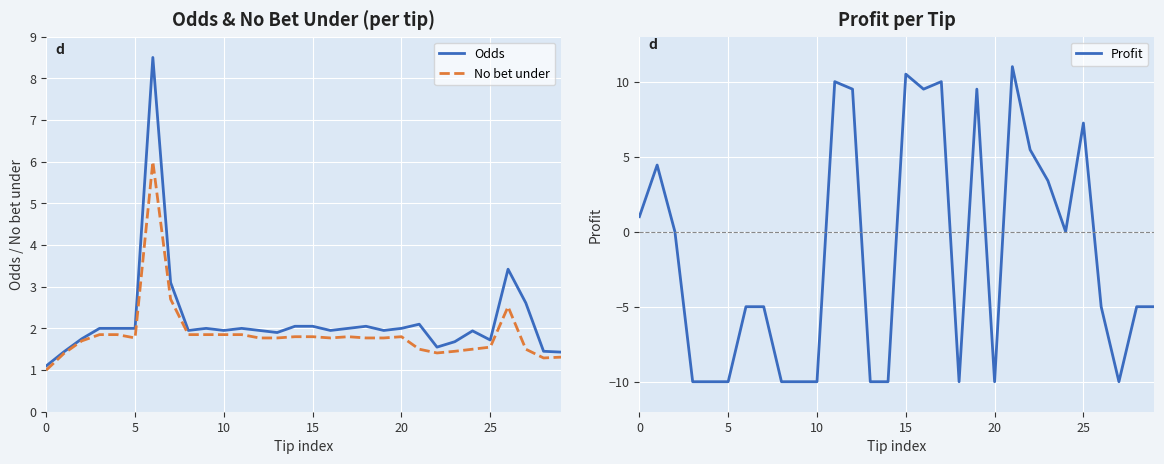

What is the total value across all series at 0?

3.1